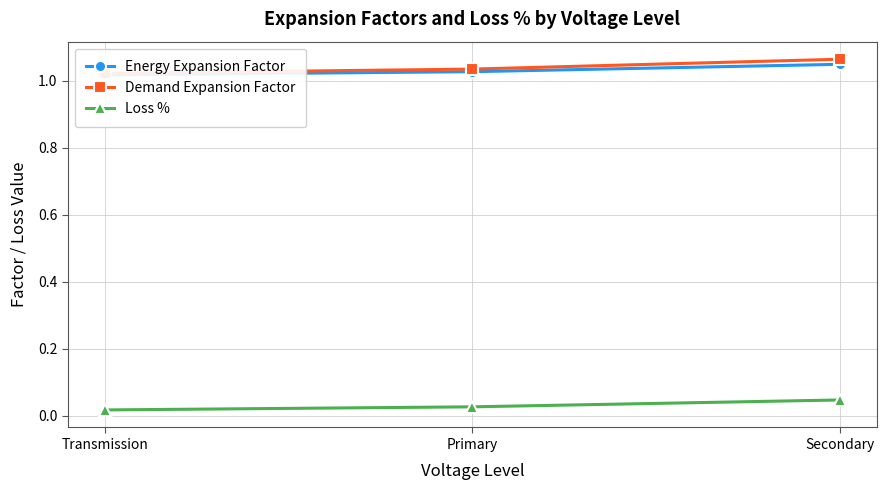

What is the sum of all Demand Expansion Factor values?

3.1